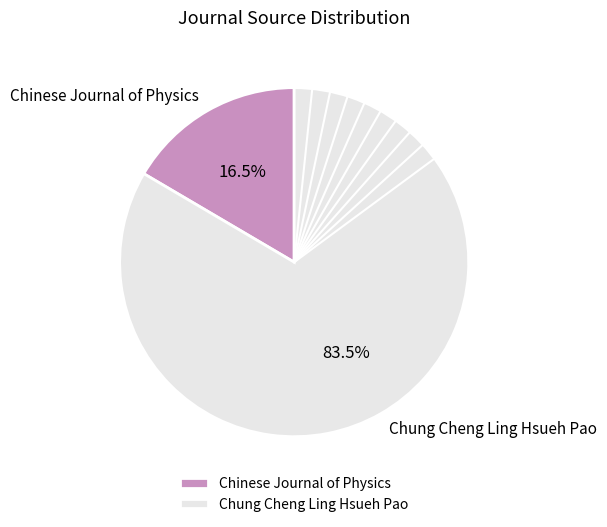

What is the ratio of the value at Chinese Journal of Physics to the value at Chung Cheng Ling Hsueh Pao?

0.2